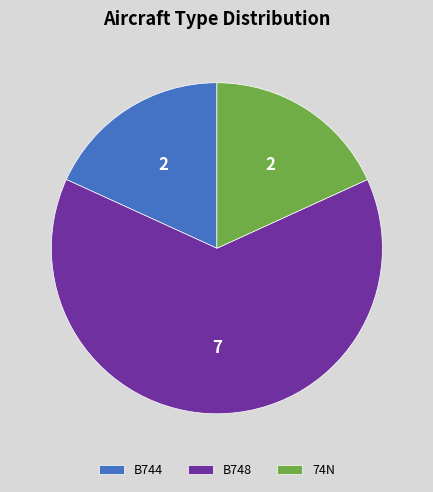

Approximately how many times larger is the value at B748 compared to B744?

3.5